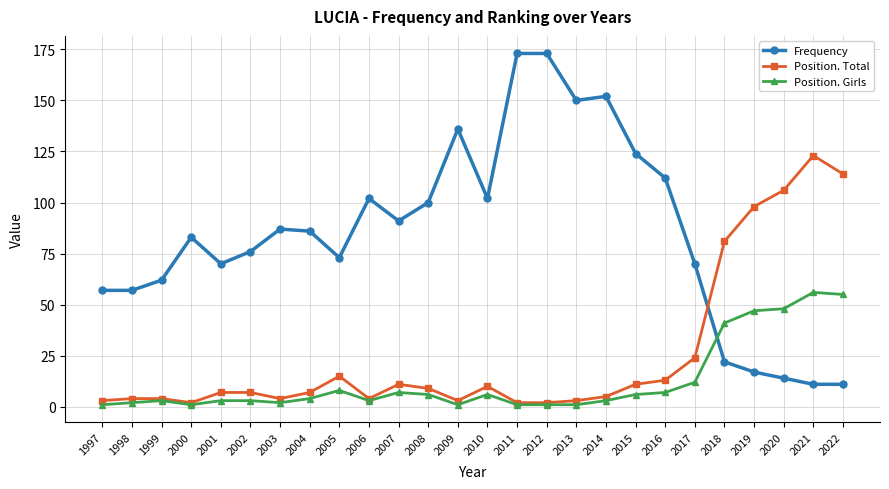

What is the average value of the Position. Total series?

26